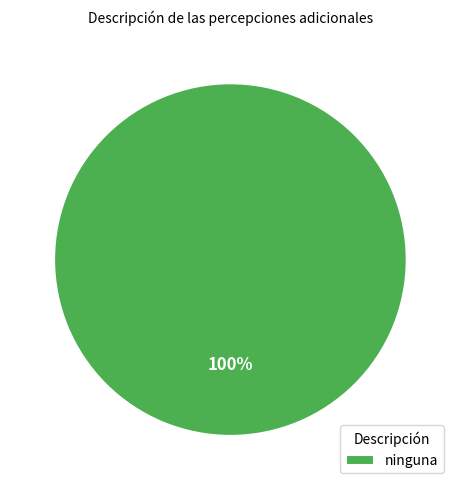

True or false: ninguna accounts for 92% of the total.

False